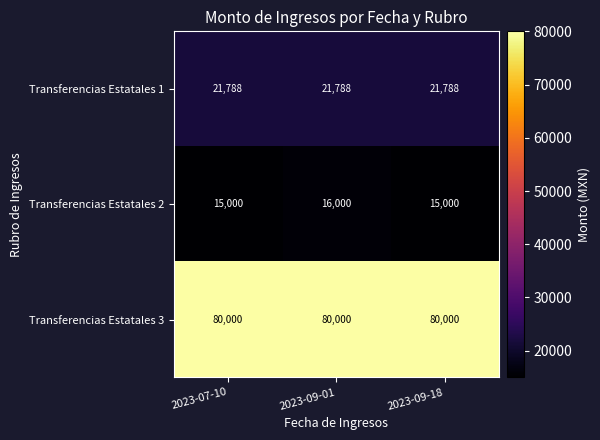

Rank the series at 2023-09-18 from lowest to highest value.

Transferencias Estatales 2, Transferencias Estatales 1, Transferencias Estatales 3